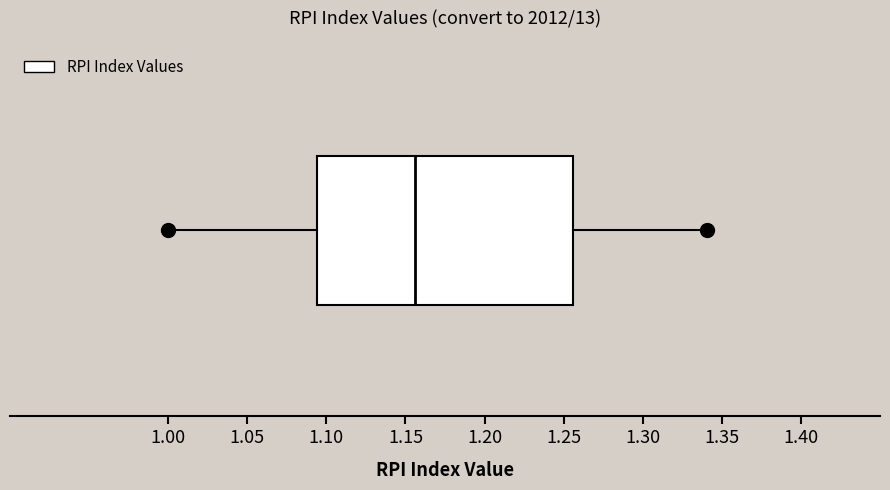

Read this box plot against the x-axis: the position of the median line, the range covered by the box, and the ends of both whiskers. The values are not printed on the chart, so give them approximately, as read against the axis.

median 1.155, box 1.095 to 1.255, whiskers 1.000 to 1.340